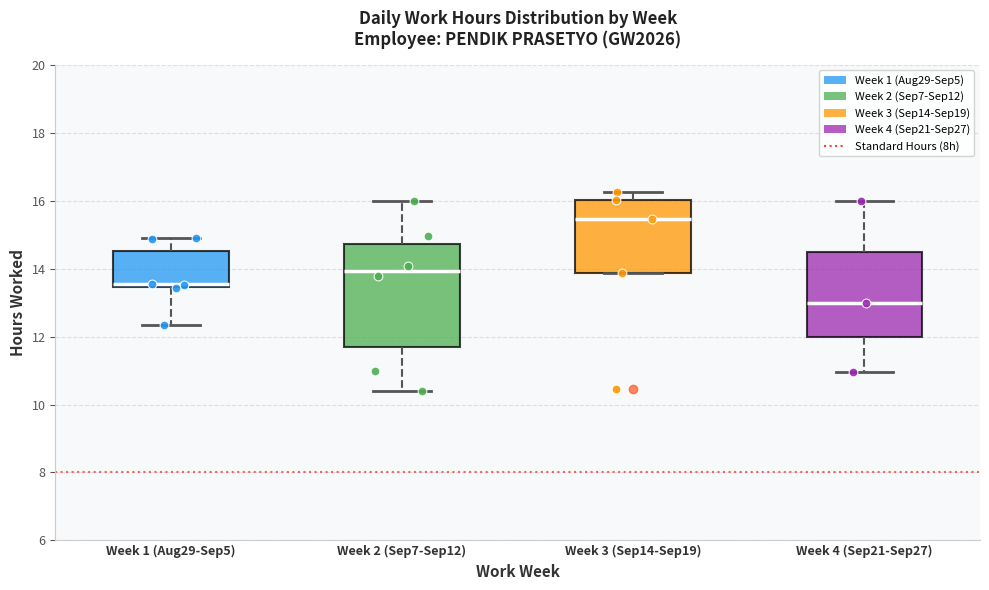

Comparing the boxes themselves (not the whiskers), which one is the tallest?

Week 2 (Sep7-Sep12)